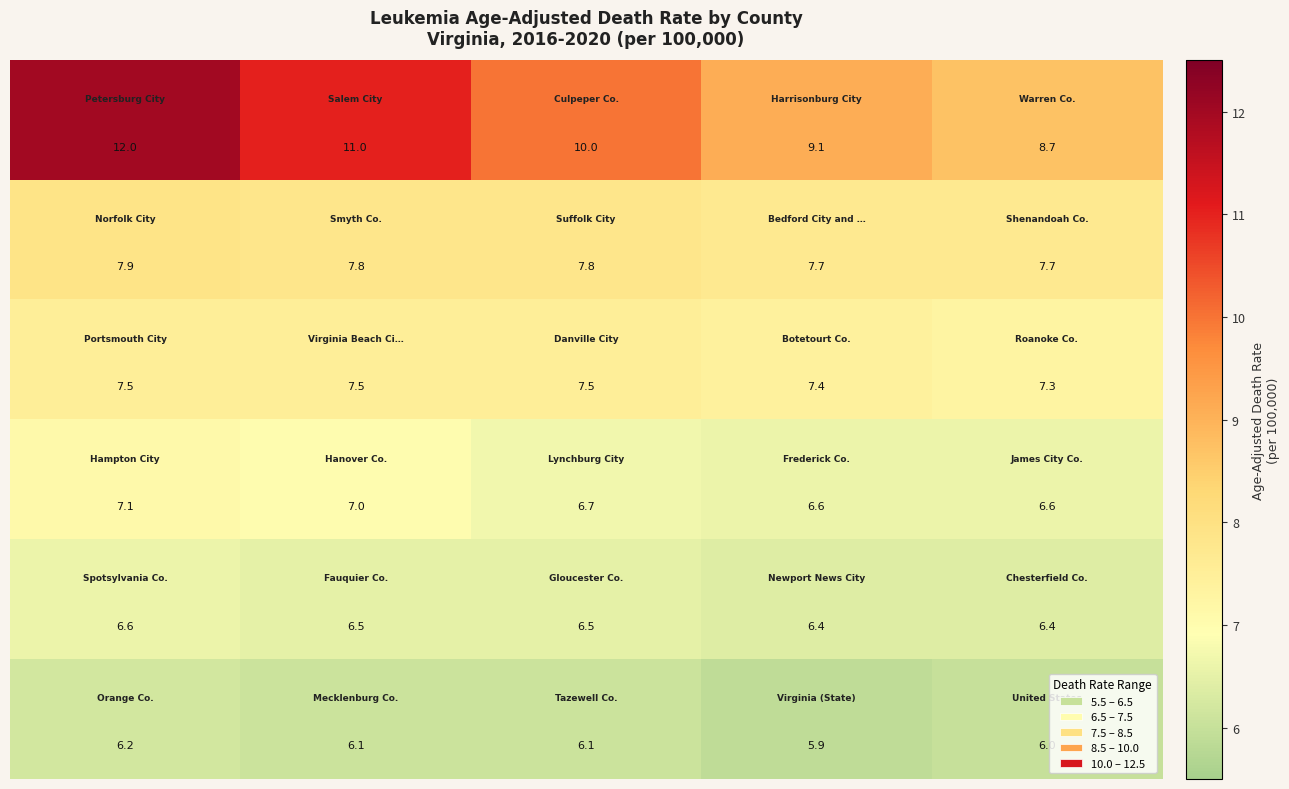

What is the smallest value displayed?

5.9